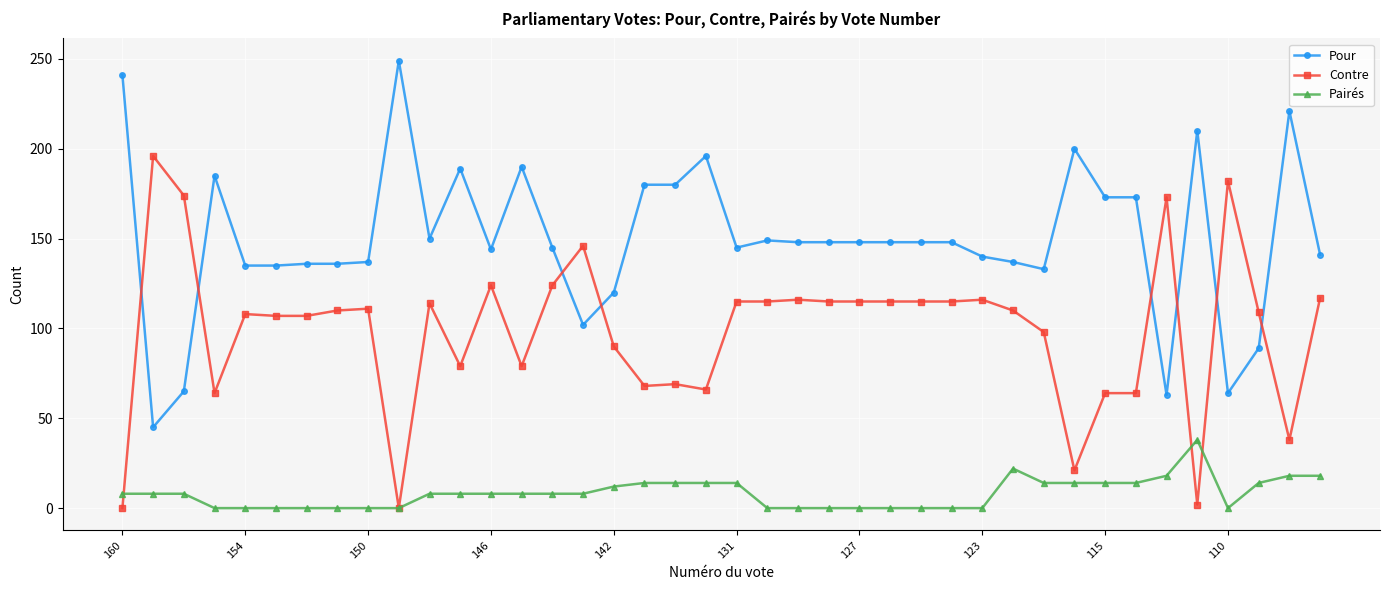

Which series has the largest total across all categories?

Pour